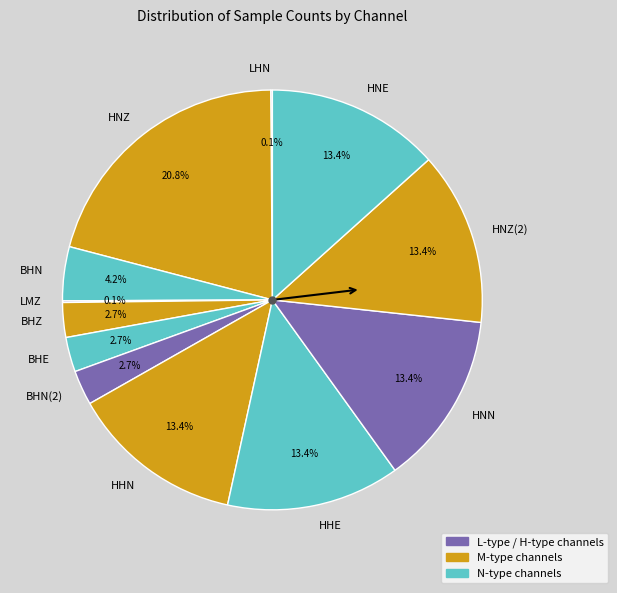

What is the ratio of the value at BHN to the value at HNZ(2)?

0.3